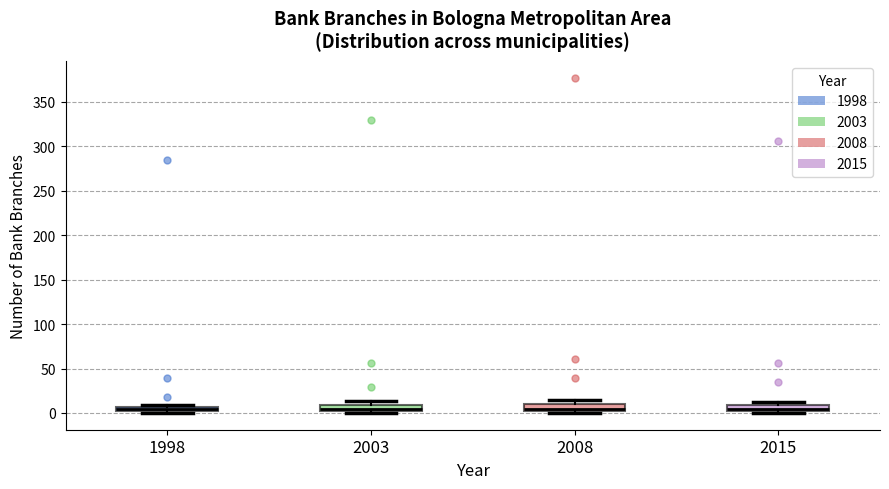

Where does the median line of the box at x = 2003 sit on the y-axis? The values are not printed on the chart, so give them approximately, as read against the axis.

5